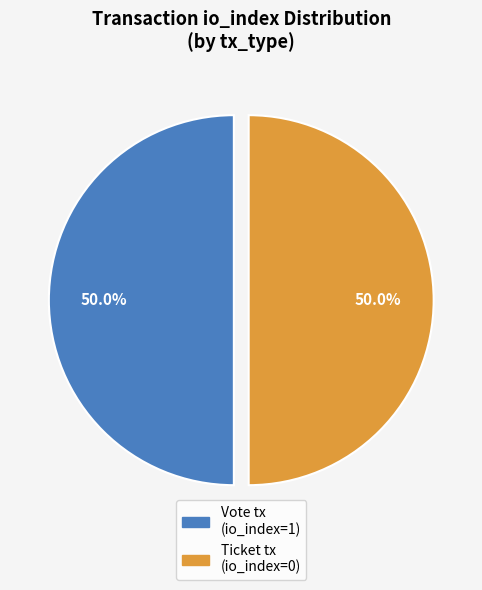

What percentage is the Vote tx (io_index=1) slice, to the nearest percent?

50%